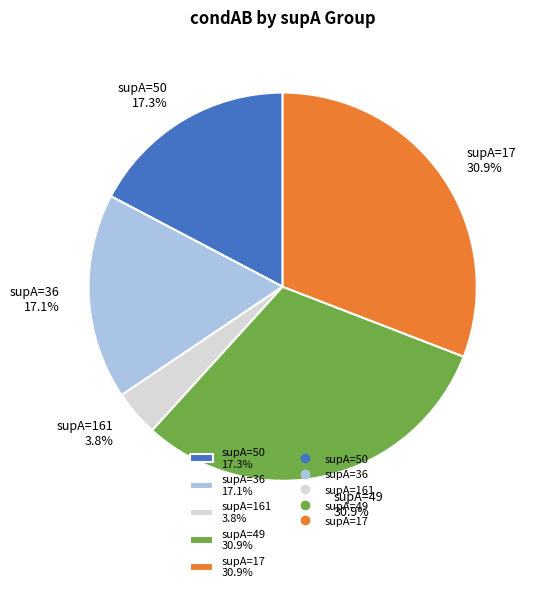

What percentage is the supA=17 slice, to the nearest percent?

31%